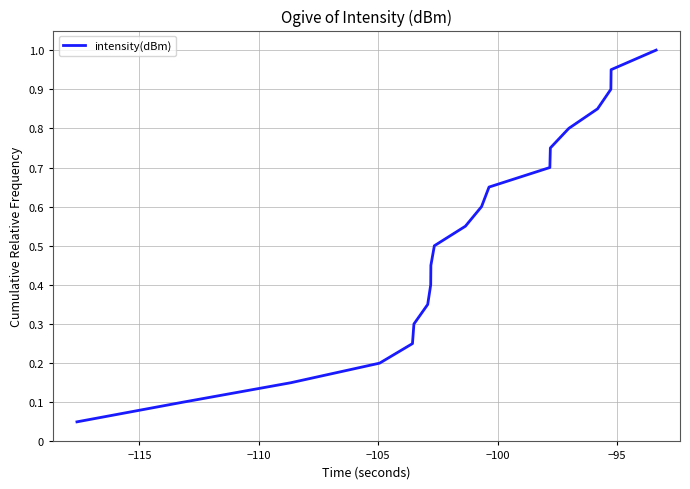

What is the sum of all values?

10.5